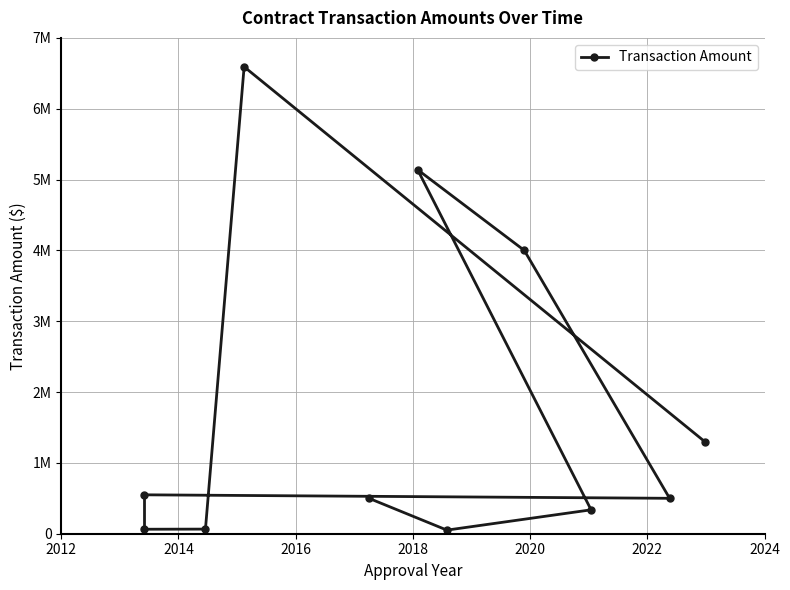

How many interior local valleys (lower than both neighbors) does the data have?

3